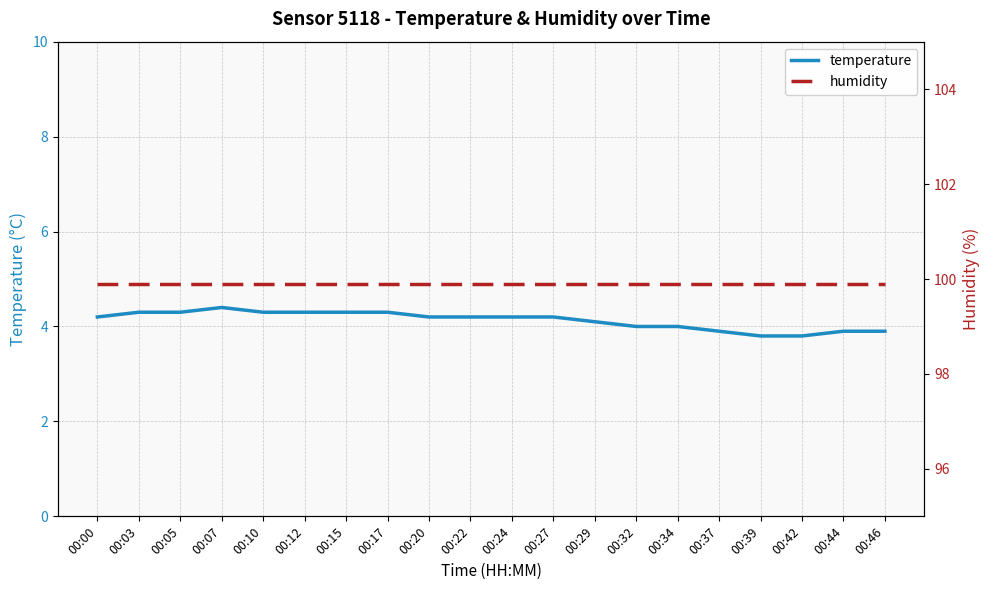

Reading right to left, what are all the values shown in this chart?

temperature: 3.9	3.9	3.8	3.8	3.9	4.0	4.0	4.1	4.2	4.2	4.2	4.2	4.3	4.3	4.3	4.3	4.4	4.3	4.3	4.2
humidity: 99.9	99.9	99.9	99.9	99.9	99.9	99.9	99.9	99.9	99.9	99.9	99.9	99.9	99.9	99.9	99.9	99.9	99.9	99.9	99.9